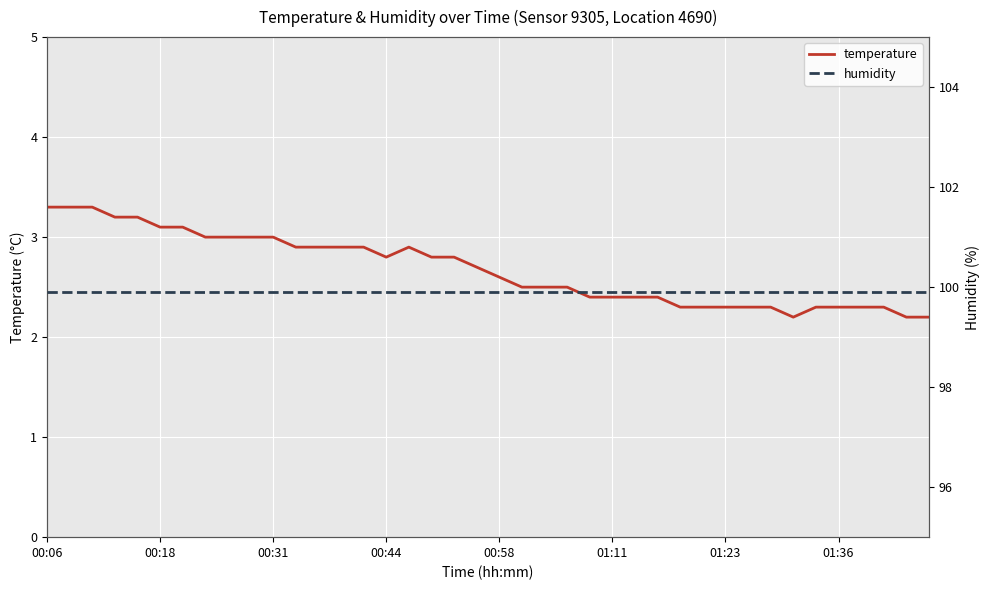

True or false: temperature and humidity cross at least once.

False